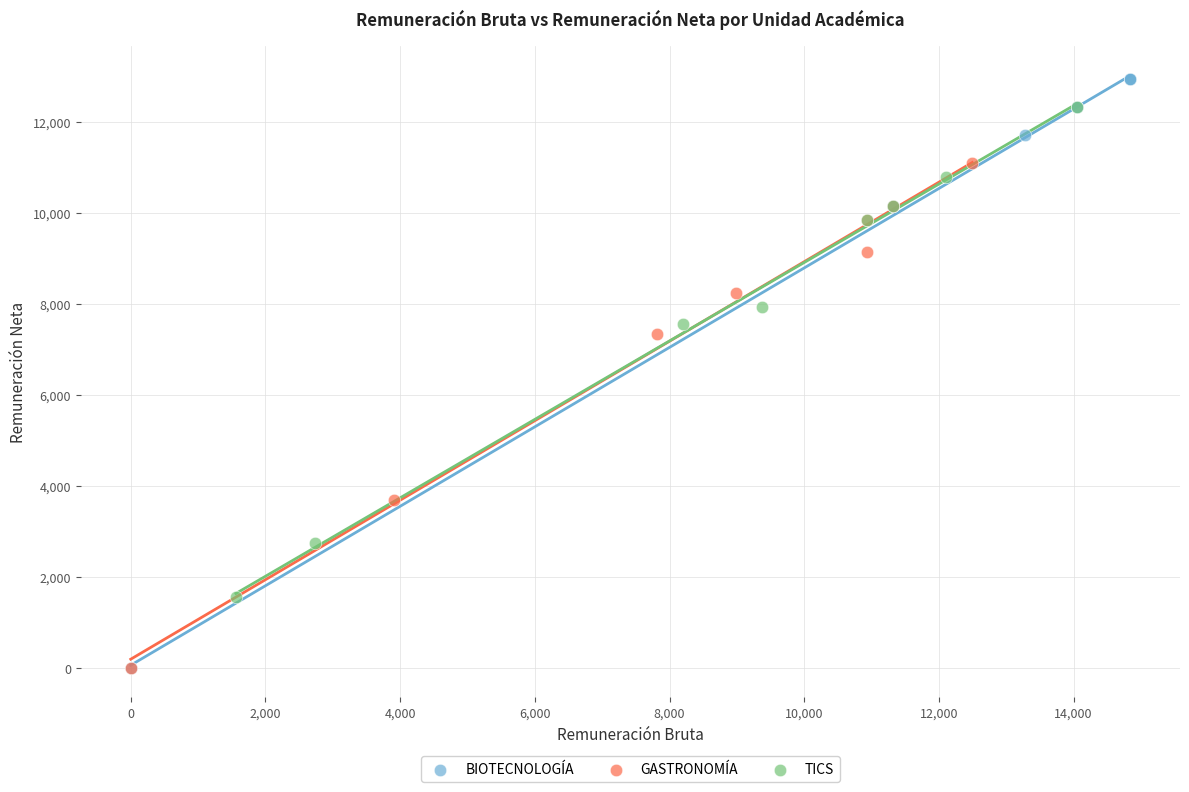

Which series has the widest spread of Y values?

BIOTECNOLOGÍA